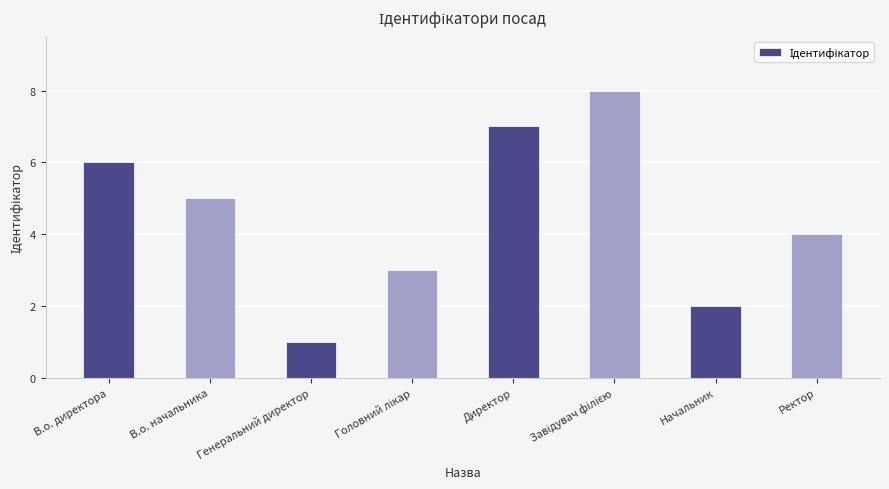

How many bars are there in total?

8